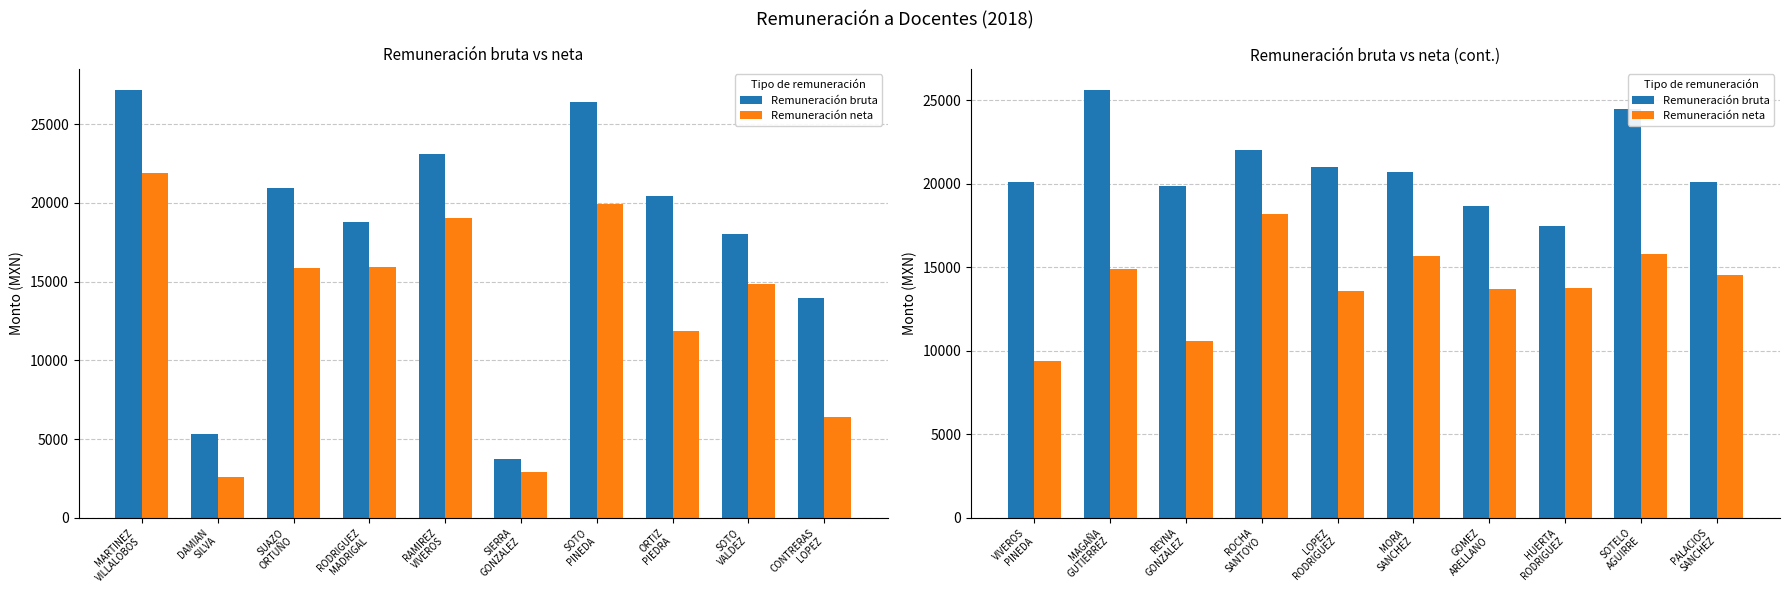

What position from the left is PALACIOS SANCHEZ?

10